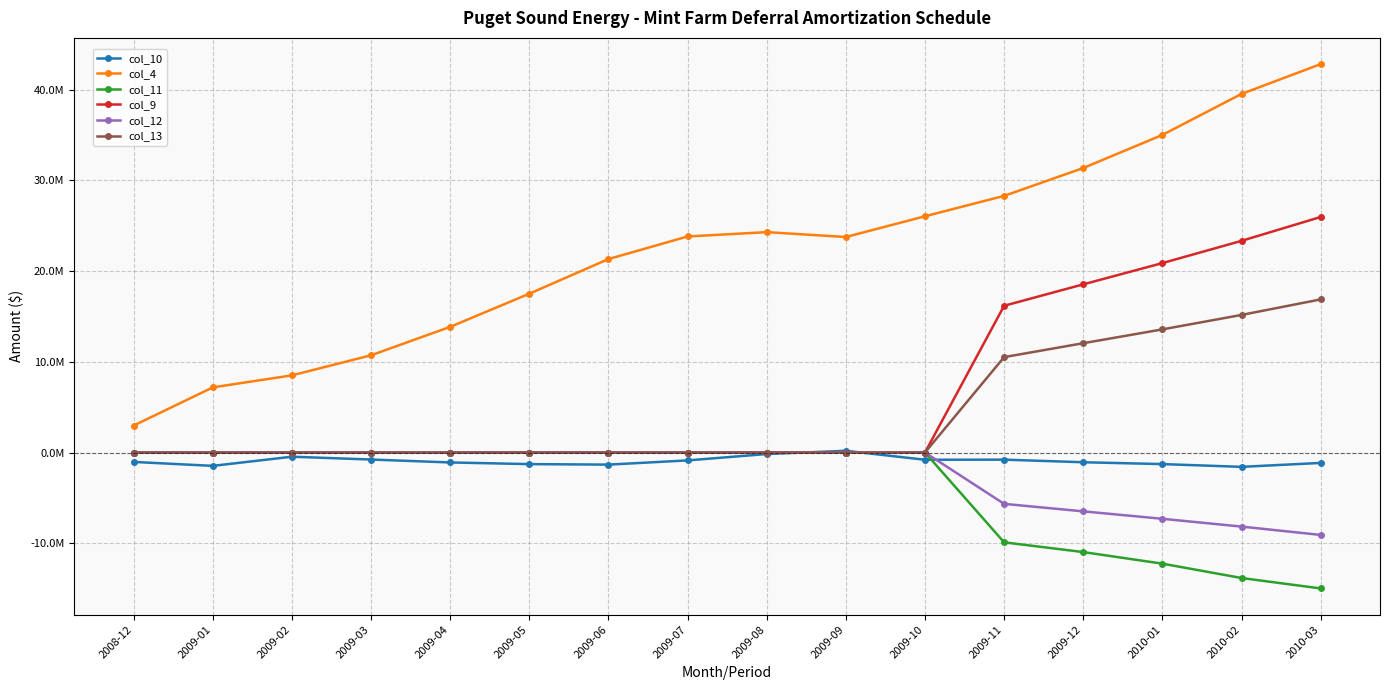

What is the sum of all col_12 values?

-36721799.9